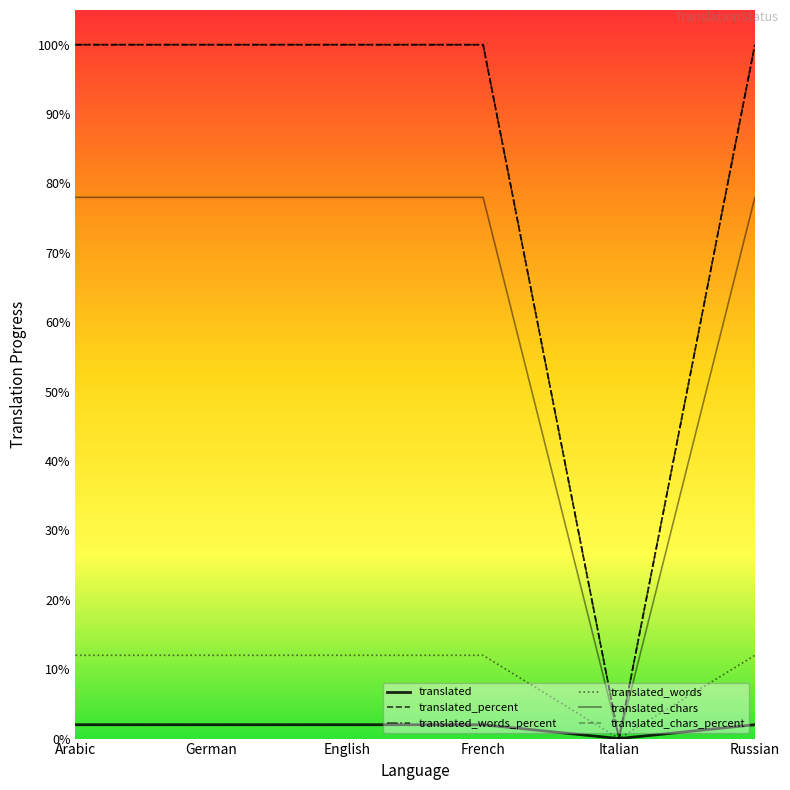

Does the chart have visible grid lines?

No